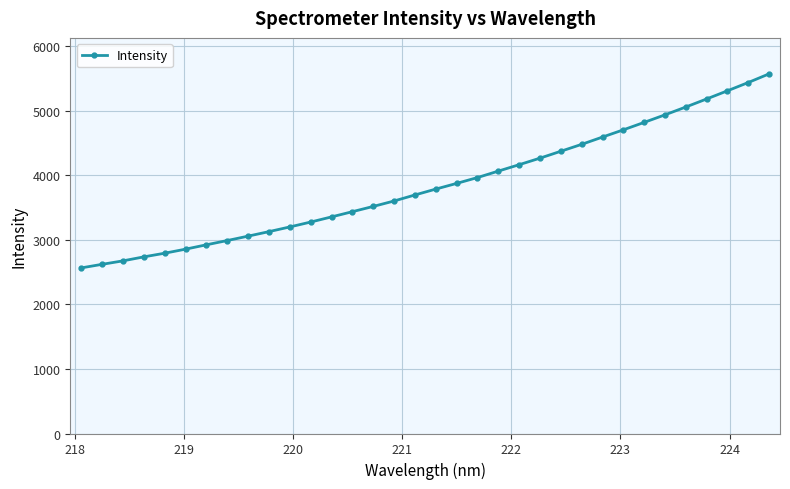

What is the average value?

3851.7